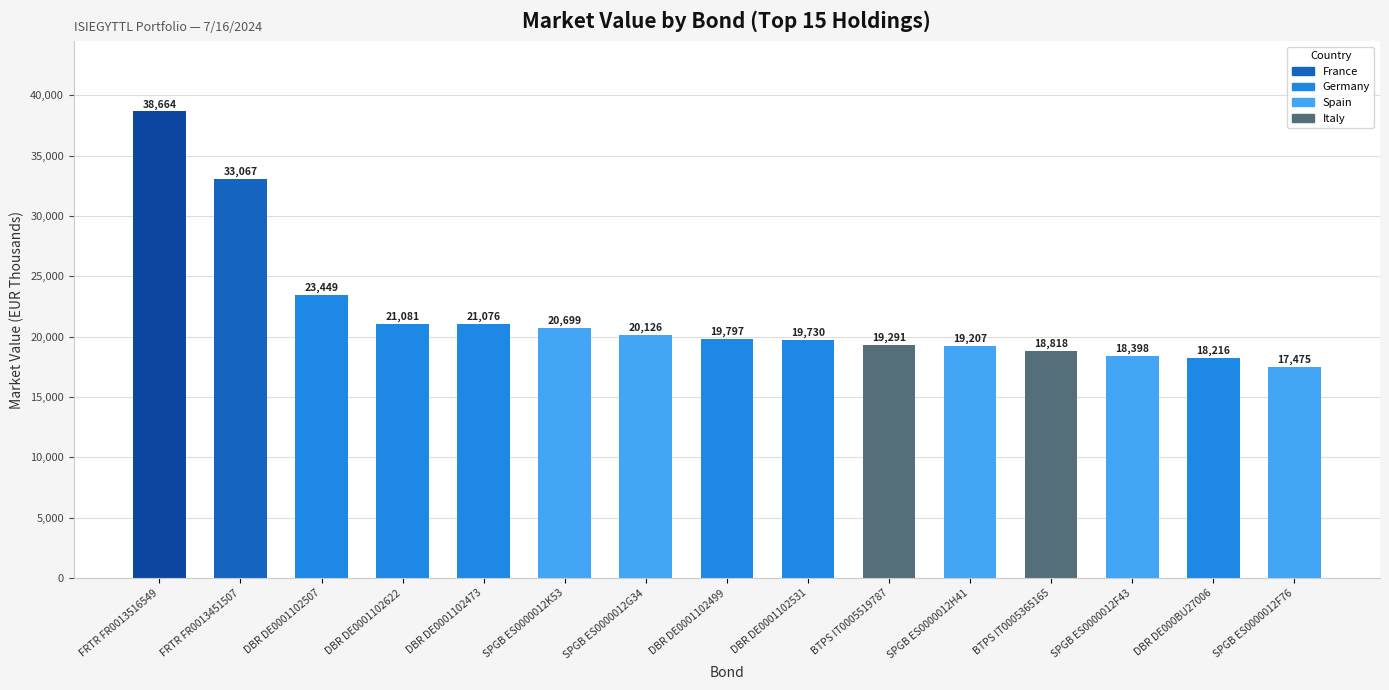

List the labels in order of value, smallest first.

SPGB ES0000012F76, DBR DE000BU27006, SPGB ES0000012F43, BTPS IT0005365165, SPGB ES0000012H41, BTPS IT0005519787, DBR DE0001102531, DBR DE0001102499, SPGB ES0000012G34, SPGB ES0000012K53, DBR DE0001102473, DBR DE0001102622, DBR DE0001102507, FRTR FR0013451507, FRTR FR0013516549